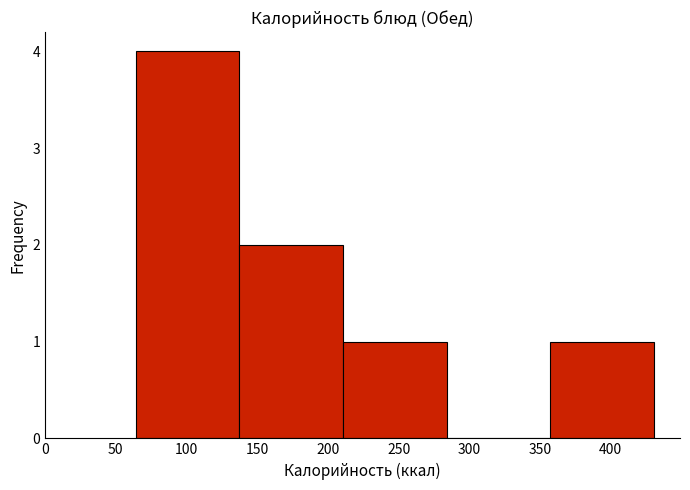

Over which range of the x-axis is the bar tallest?

65 to 135